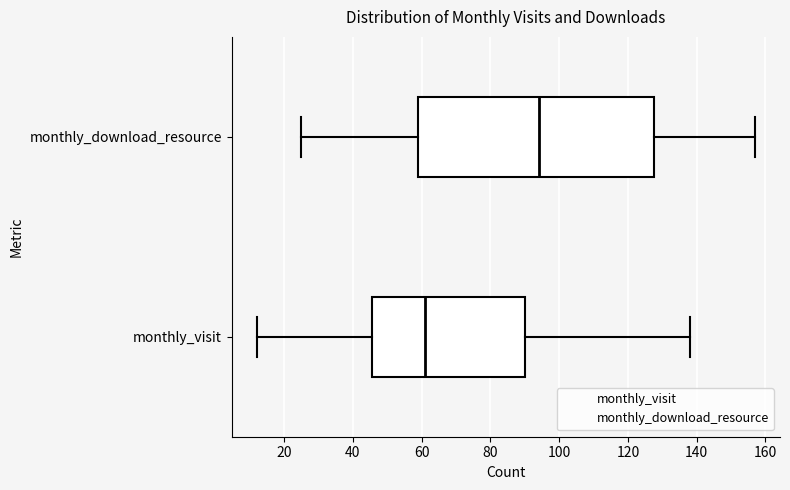

Reading bottom to top, read every box against the x-axis: the position of its median line, the range the box covers, and the ends of its whiskers. The values are not printed on the chart, so give them approximately, as read against the axis.

monthly_visit: median 62, box 46 to 90, whiskers 12 to 138
monthly_download_resource: median 94, box 60 to 128, whiskers 26 to 158